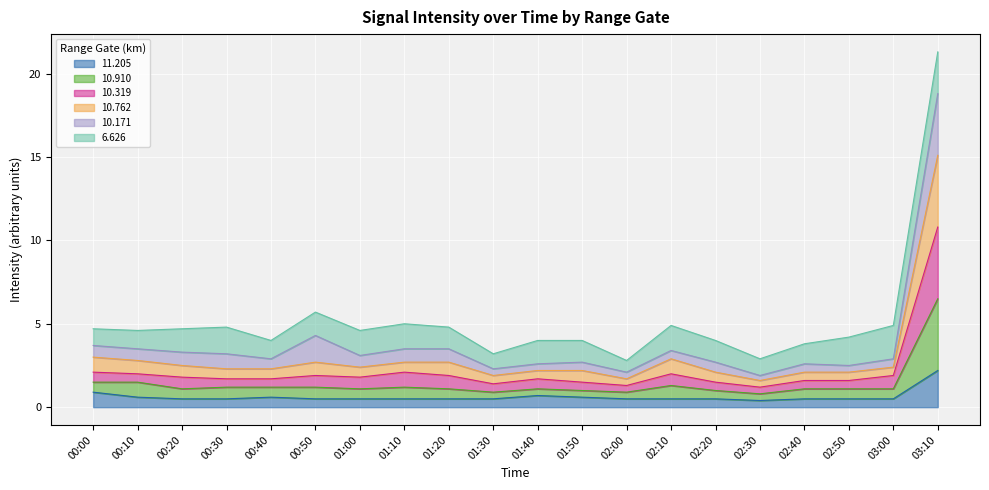

What is the total value across all series at 02:20?

4.0